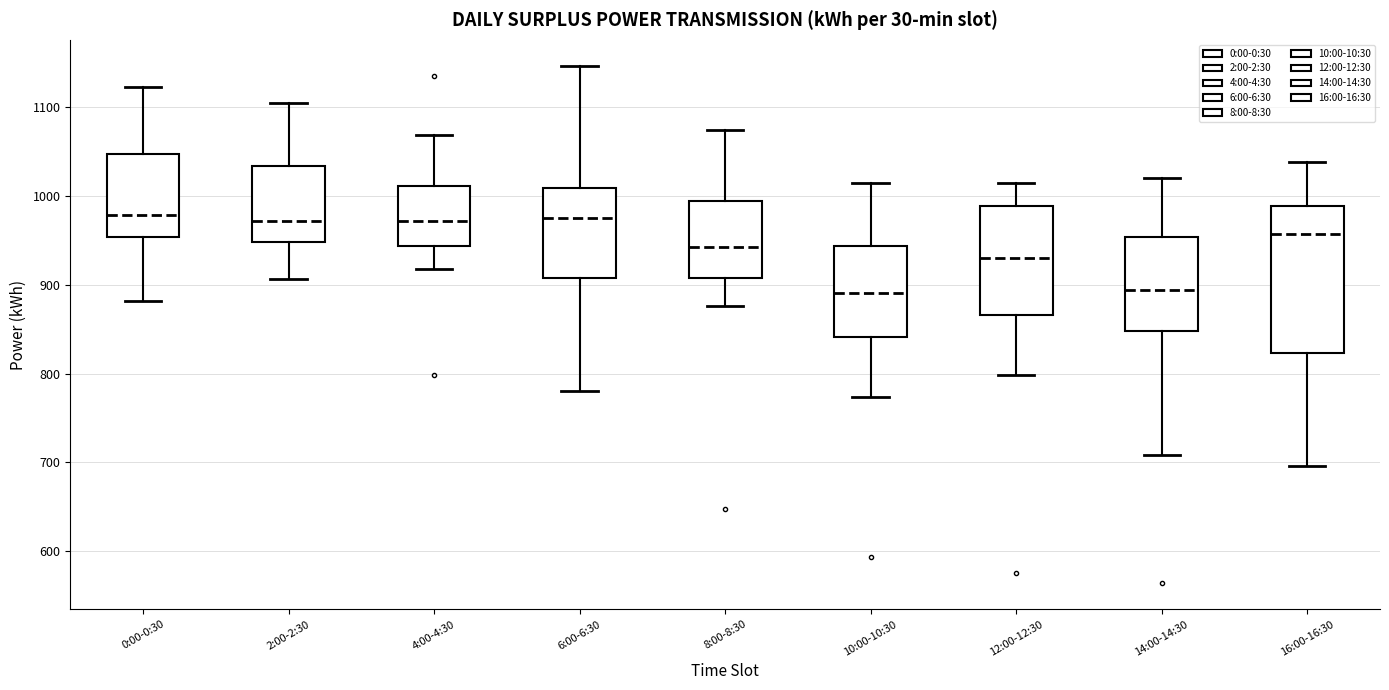

Comparing the boxes themselves (not the whiskers), which one is the tallest?

16:00-16:30